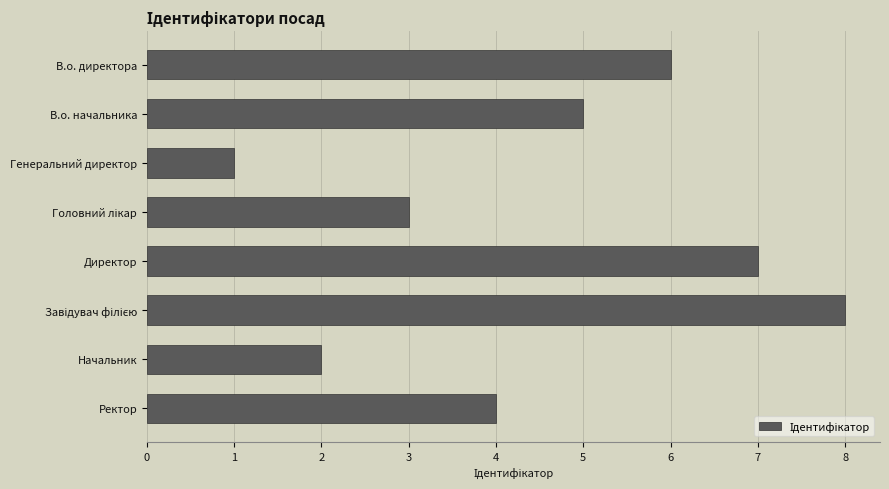

The value at Генеральний директор is 1. True or false?

True